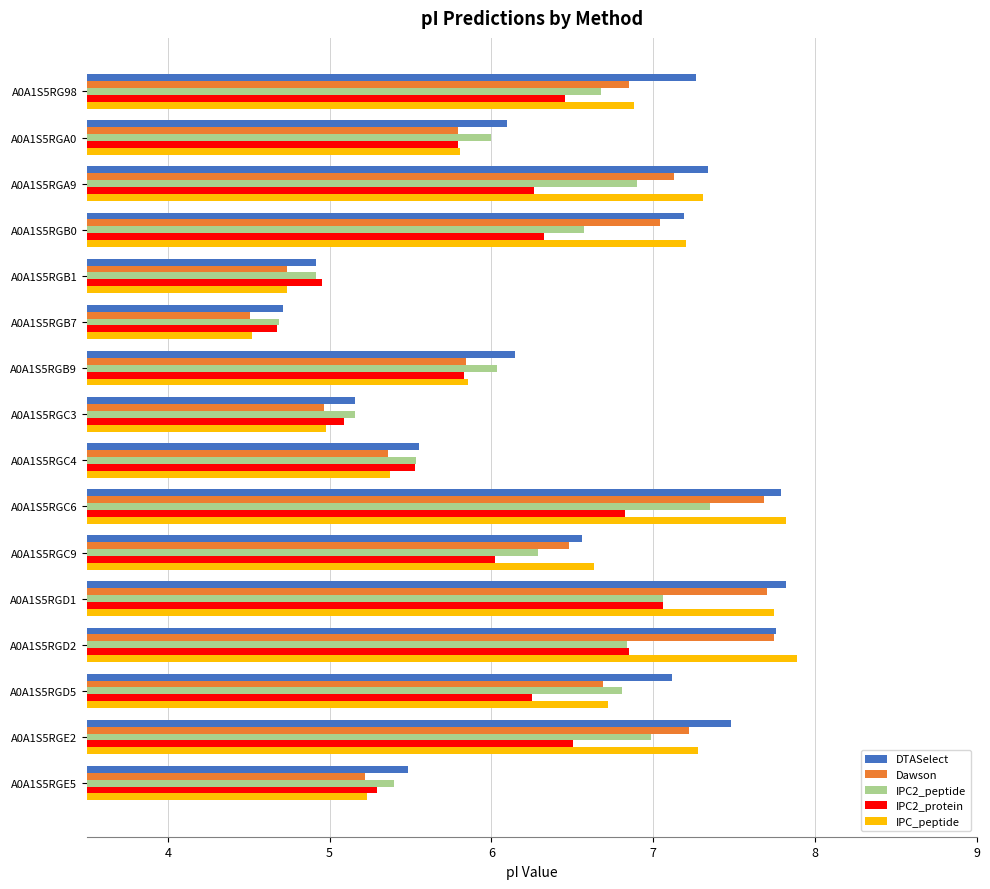

Which category has the lowest value across all series?

A0A1S5RGB7